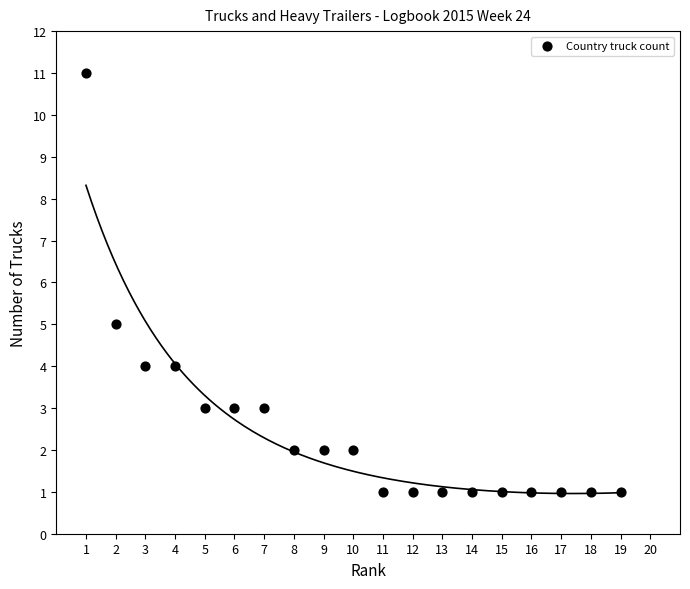

What is the range of Y values (max minus min)?

10